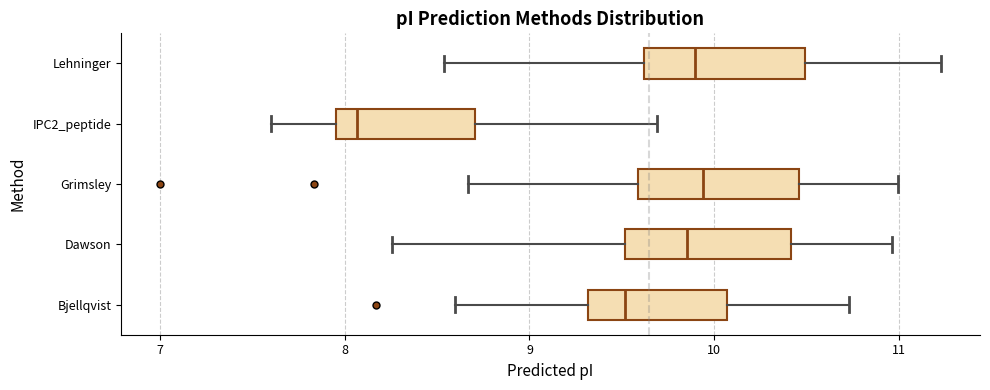

Reading bottom to top, transcribe this box plot: for each box, give where its median line is, the range the box spans, and where its two whiskers end, as read against the x-axis. The values are not printed on the chart, so give them approximately, as read against the axis.

Bjellqvist: median 9.5, box 9.3 to 10.1, whiskers 8.6 to 10.7
Dawson: median 9.9, box 9.5 to 10.4, whiskers 8.3 to 11.0
Grimsley: median 9.9, box 9.6 to 10.5, whiskers 8.7 to 11.0
IPC2_peptide: median 8.1, box 8.0 to 8.7, whiskers 7.6 to 9.7
Lehninger: median 9.9, box 9.6 to 10.5, whiskers 8.5 to 11.2